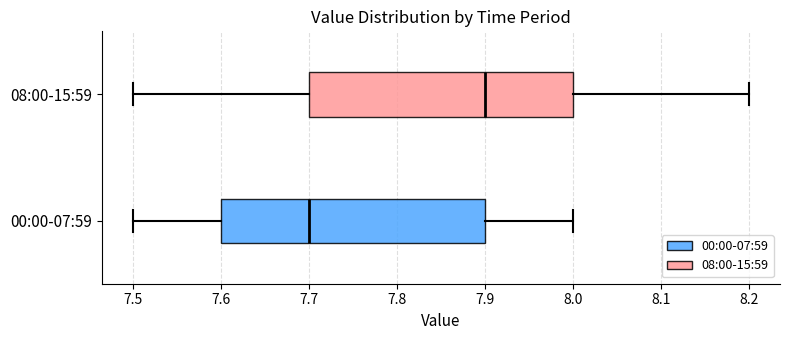

Which box has the furthest to the right median line?

08:00-15:59